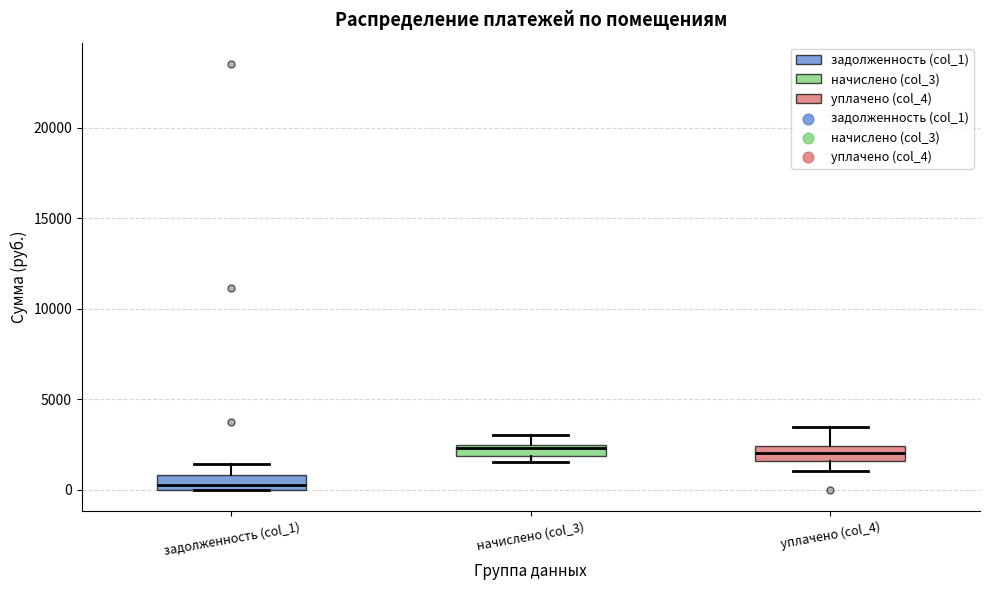

Which box has the lowest median line?

задолженность (col_1)